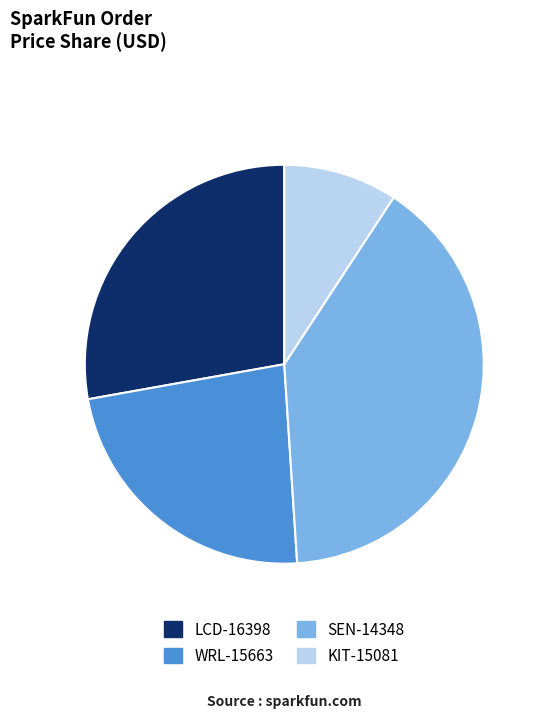

Which has a higher value, WRL-15663 or SEN-14348?

SEN-14348